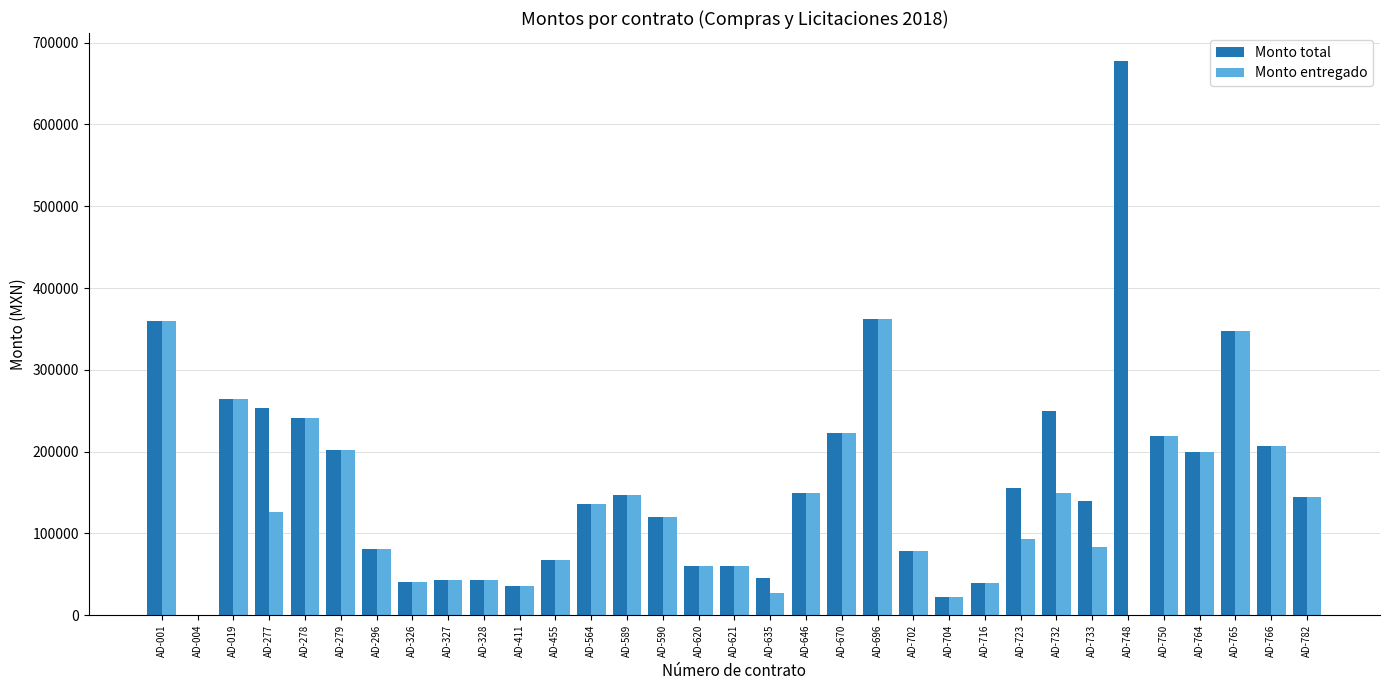

Is the value of Monto total at AD-635 greater than the value of Monto entregado at AD-001?

No